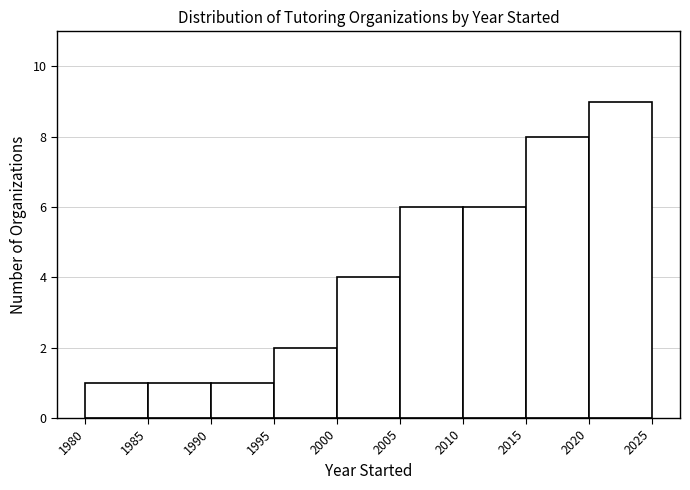

Reading left to right, transcribe this chart: for each bar, give the range it covers on the x-axis and its height. The values are not printed on the chart, so give them approximately, as read against the axis.

1980 to 1985: 1
1985 to 1990: 1
1990 to 1995: 1
1995 to 2000: 2
2000 to 2005: 4
2005 to 2010: 6
2010 to 2015: 6
2015 to 2020: 8
2020 to 2025: 9